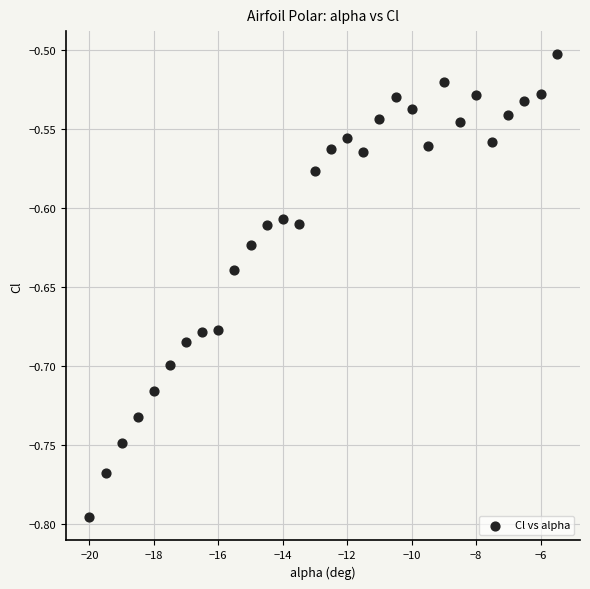

What is the range of Y values (max minus min)?

0.3